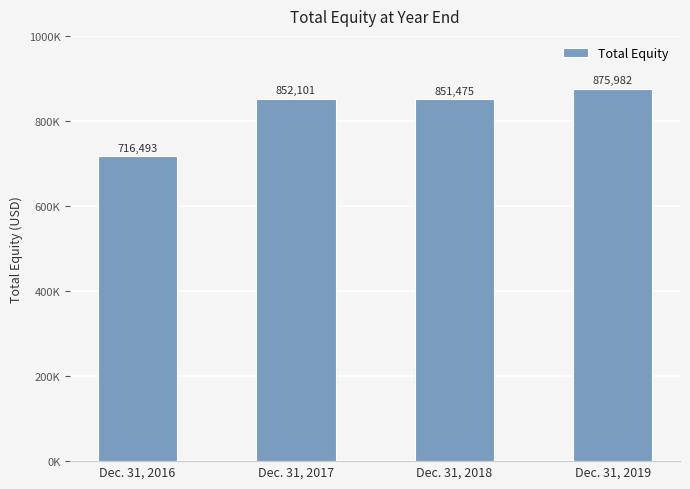

Are the bars horizontal?

No